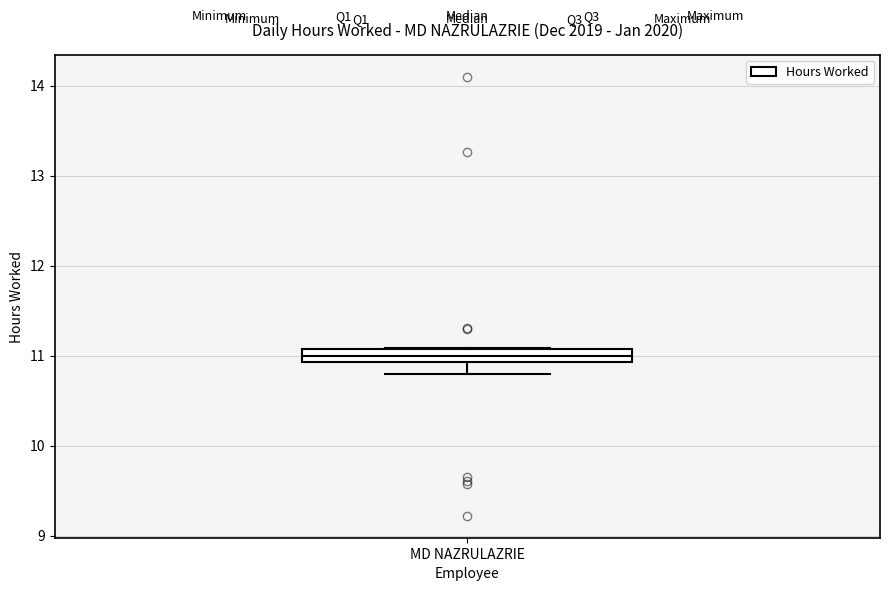

Where does the median line of the box for MD NAZRULAZRIE sit on the y-axis? The values are not printed on the chart, so give them approximately, as read against the axis.

11.0